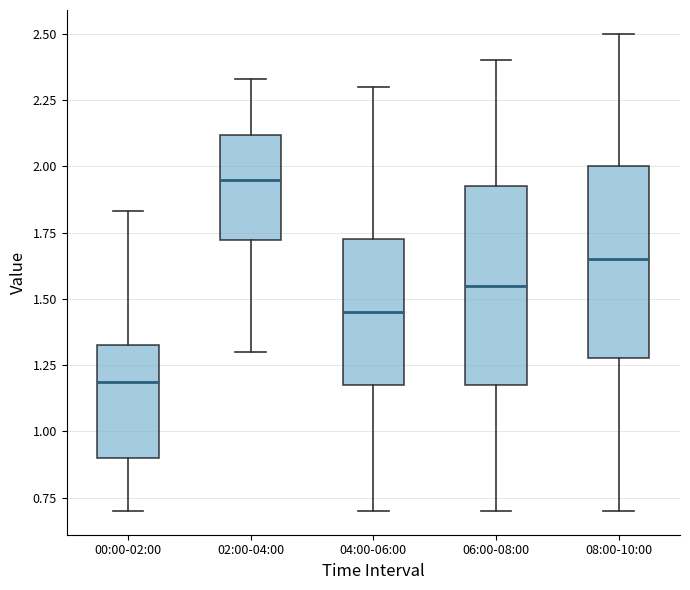

Where does the lower whisker of the box for 08:00-10:00 end on the y-axis? The values are not printed on the chart, so give them approximately, as read against the axis.

0.70